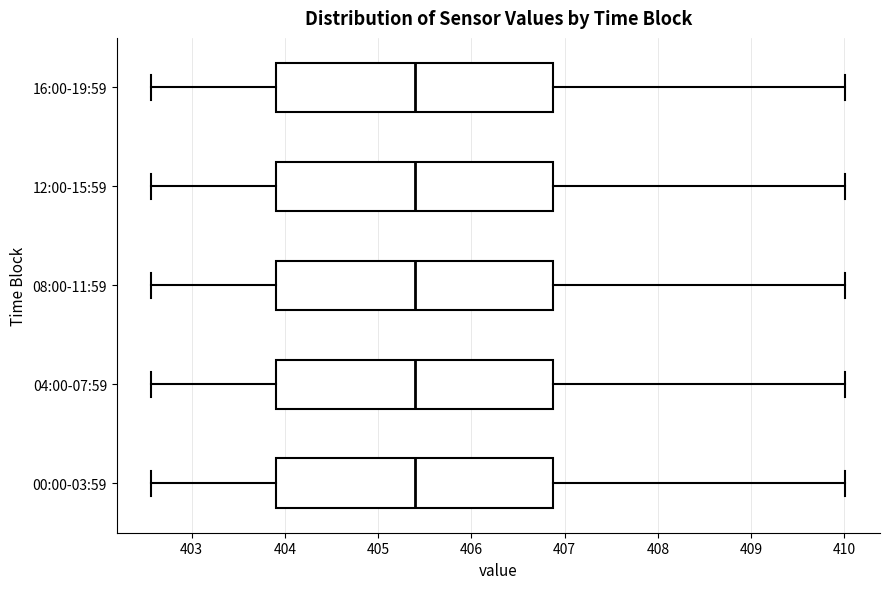

Reading bottom to top, transcribe this box plot: for each box, give where its median line is, the range the box spans, and where its two whiskers end, as read against the x-axis. The values are not printed on the chart, so give them approximately, as read against the axis.

00:00-03:59: median 405.4, box 403.9 to 406.9, whiskers 402.6 to 410.0
04:00-07:59: median 405.4, box 403.9 to 406.9, whiskers 402.6 to 410.0
08:00-11:59: median 405.4, box 403.9 to 406.9, whiskers 402.6 to 410.0
12:00-15:59: median 405.4, box 403.9 to 406.9, whiskers 402.6 to 410.0
16:00-19:59: median 405.4, box 403.9 to 406.9, whiskers 402.6 to 410.0